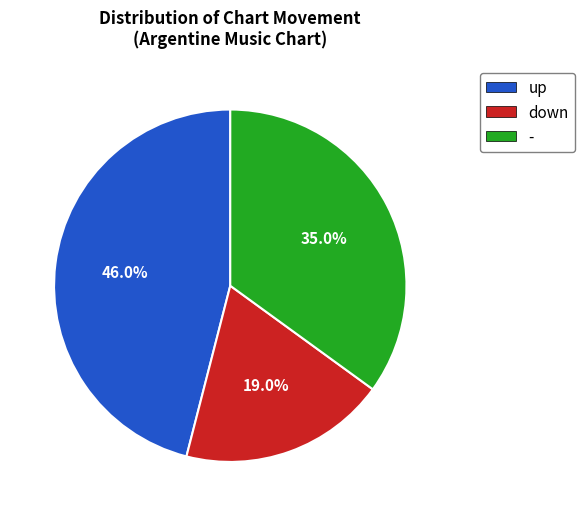

The up slice represents 71% of the pie. True or false?

False